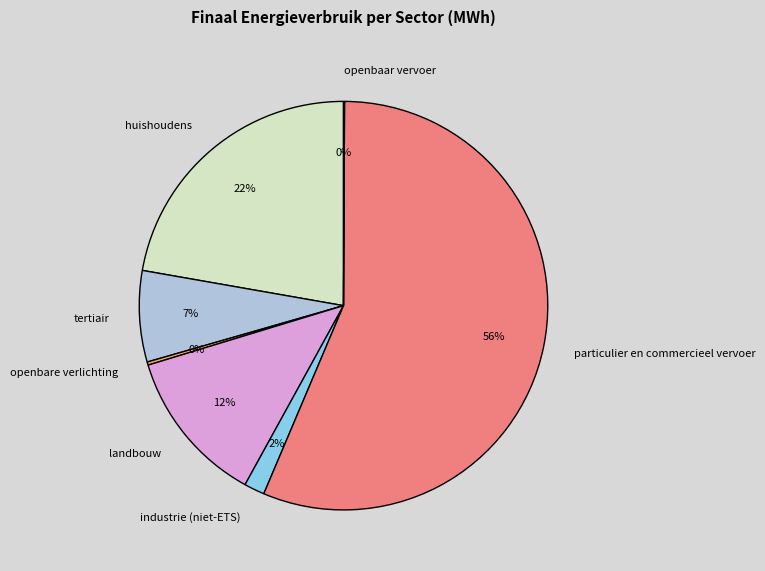

To the nearest percent, what is the difference between the huishoudens and landbouw slice percentages?

10%